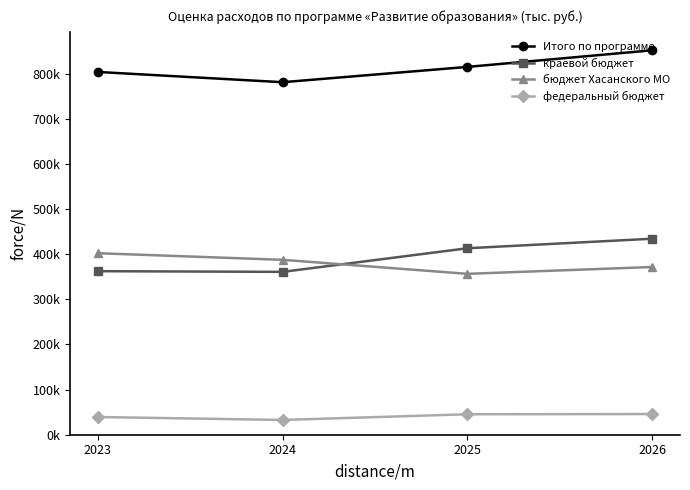

True or false: Итого по программе and бюджет Хасанского МО cross at least once.

False